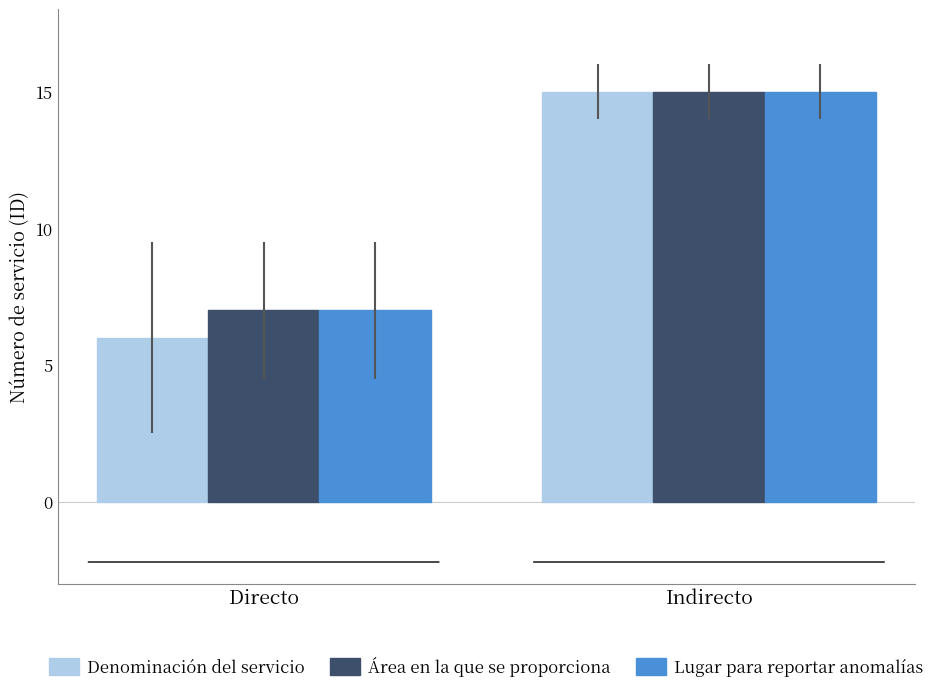

How many categories are shown in the chart?

2